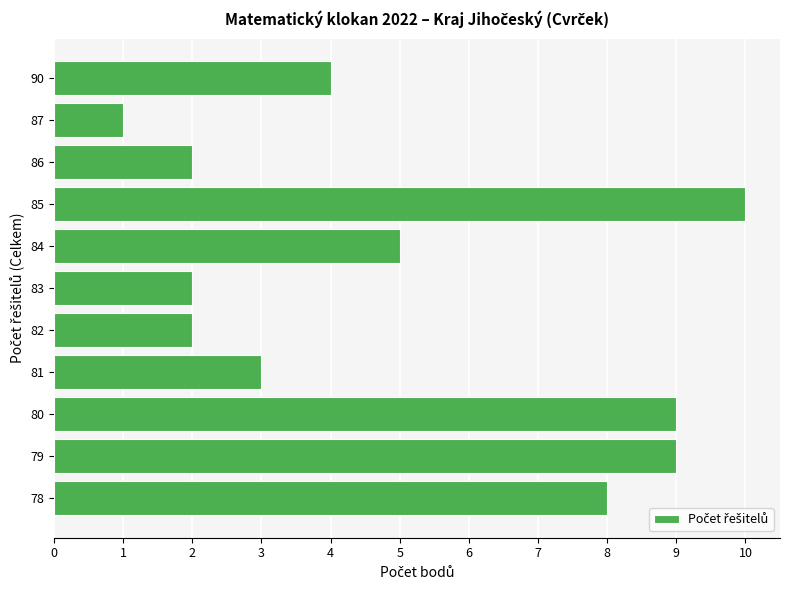

Is it true that the value at 82 is 2?

True